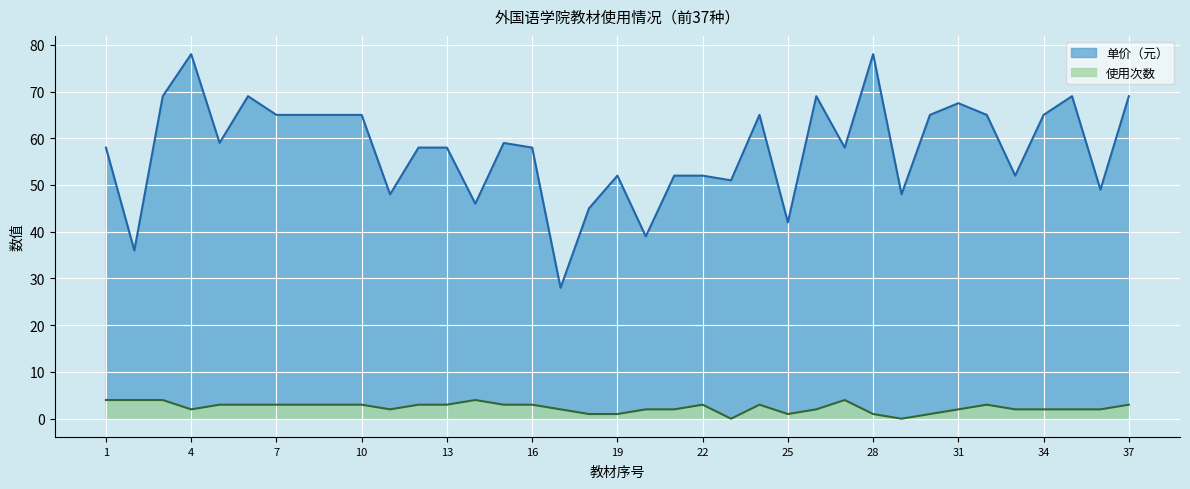

At which category is the sum across all series the highest?

4